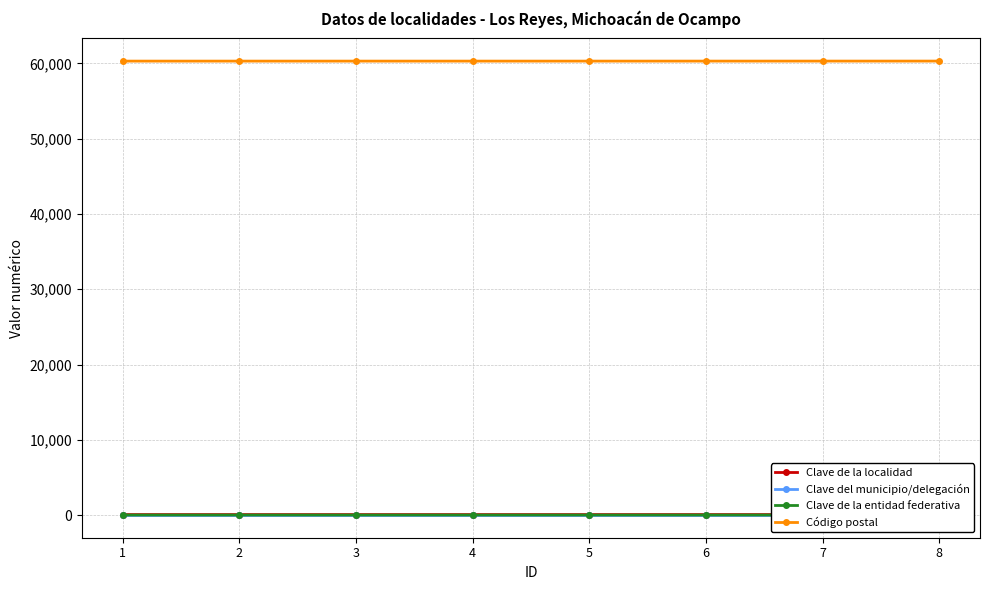

Is this an area chart (filled region under the line)?

No